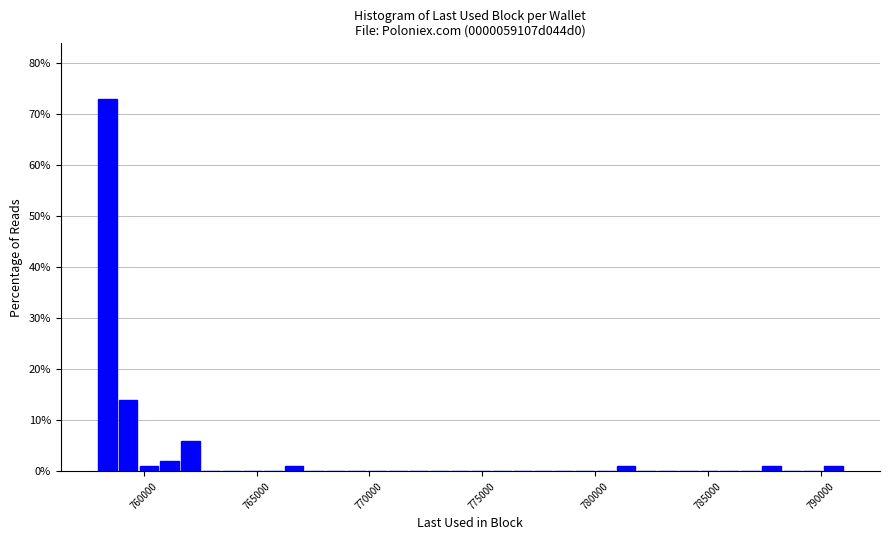

Read against the x-axis, roughly where is the centre of the tallest bar?

758500